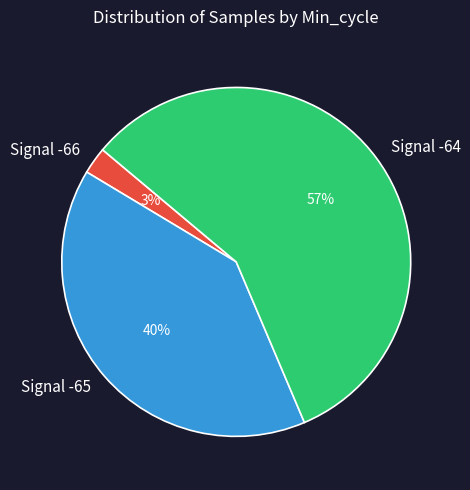

Which slice is the largest?

Signal -64